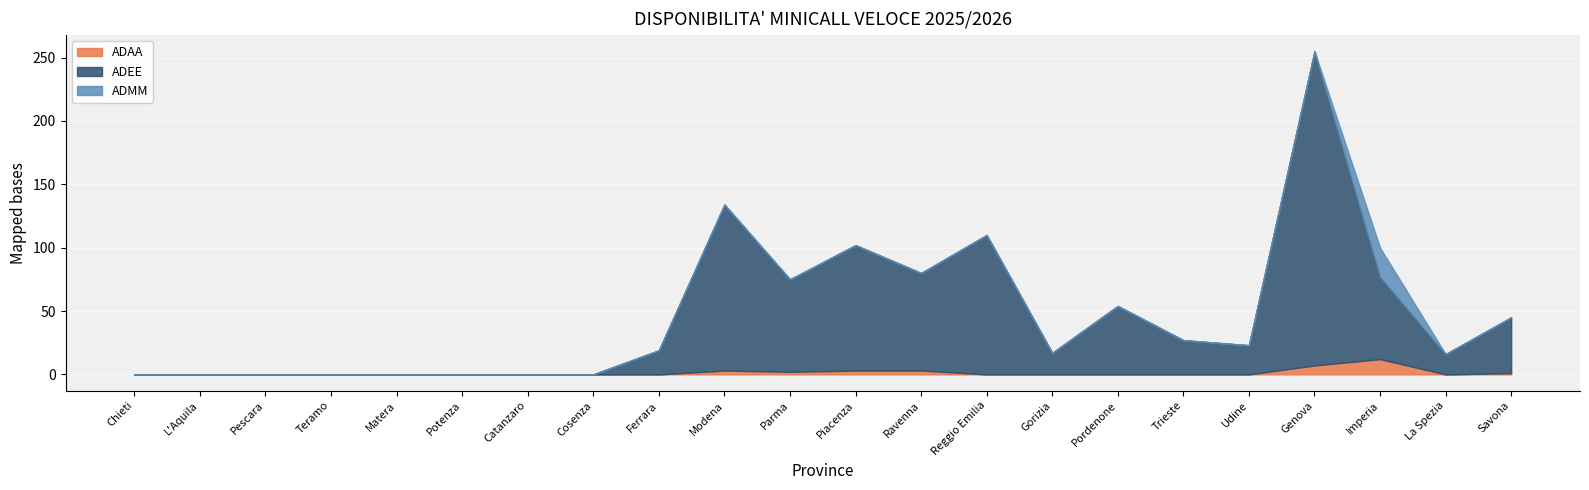

List the labels in order of ADAA value, smallest first.

Chieti, L'Aquila, Pescara, Teramo, Matera, Potenza, Catanzaro, Cosenza, Ferrara, Reggio Emilia, Gorizia, Pordenone, Trieste, Udine, La Spezia, Savona, Parma, Modena, Piacenza, Ravenna, Genova, Imperia